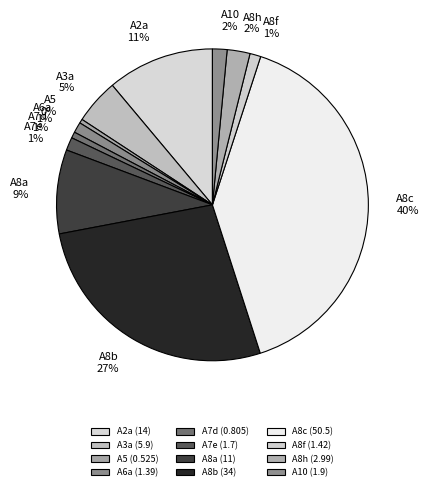

Between A5 and A8f, which is larger?

A8f